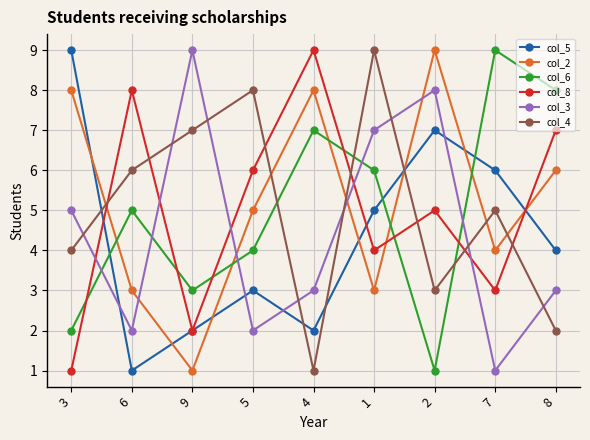

Between which two adjacent categories do col_4 and col_2 first intersect?

3 and 6